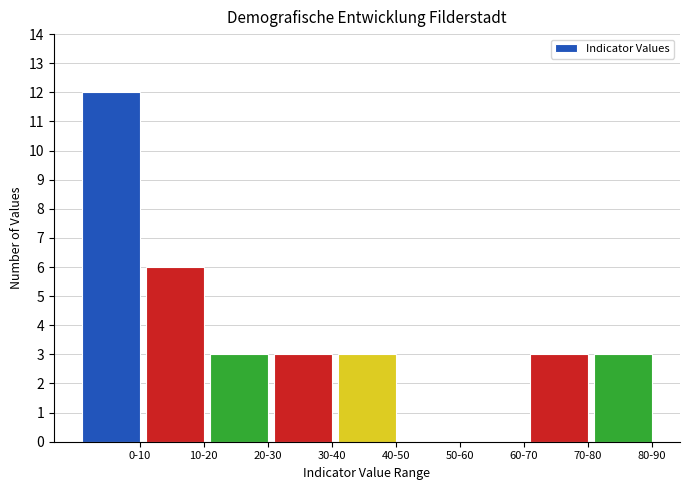

Reading left to right, what are all the values shown in this chart?

0-10=12	10-20=6	20-30=3	30-40=3	40-50=3	50-60=0	60-70=0	70-80=3	80-90=3